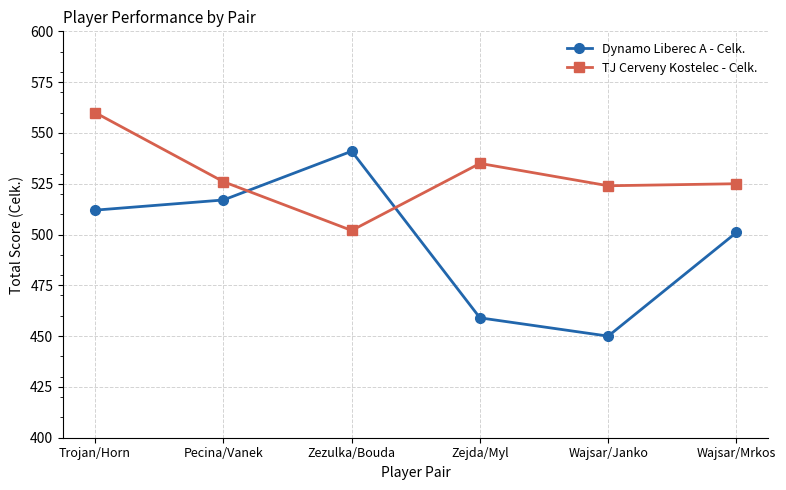

What are all the series names shown in the legend?

Dynamo Liberec A - Celk., TJ Cerveny Kostelec - Celk.